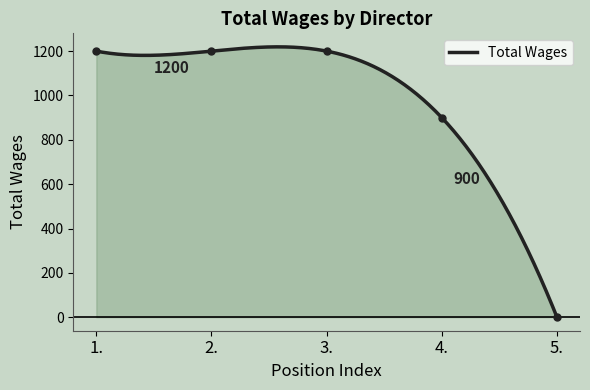

The chart shows a value of 900 at 4.. True or false?

True